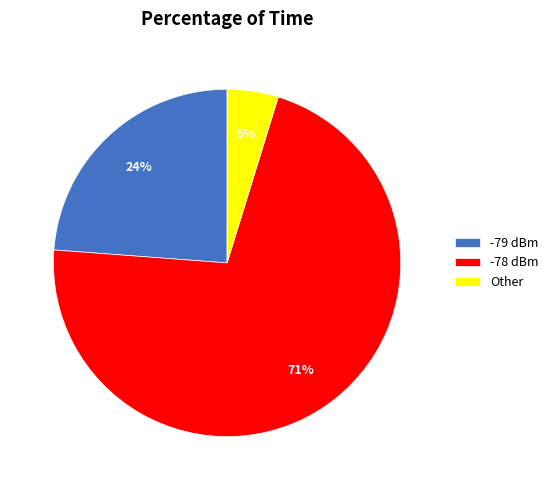

True or false: -79 dBm accounts for 33% of the total.

False